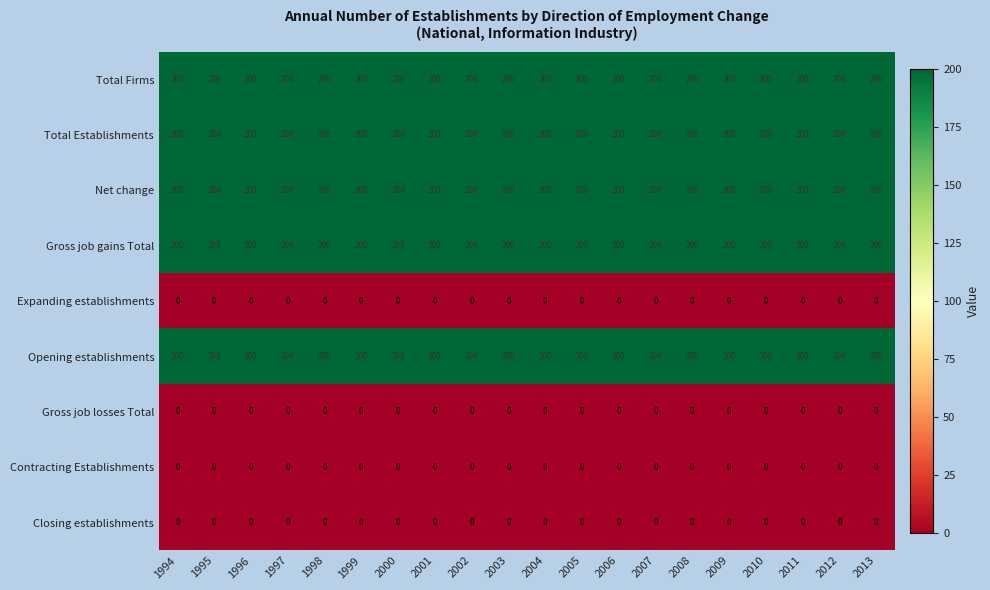

What is the total value across all series at 2008?

1000